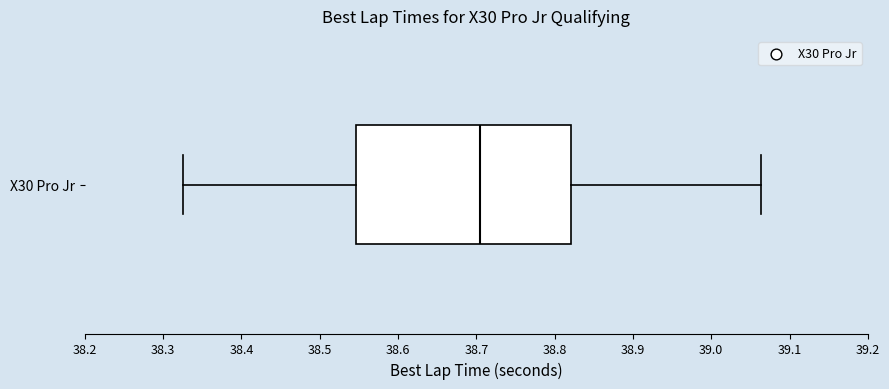

Where is the right edge of the box for X30 Pro Jr on the x-axis? The values are not printed on the chart, so give them approximately, as read against the axis.

38.82